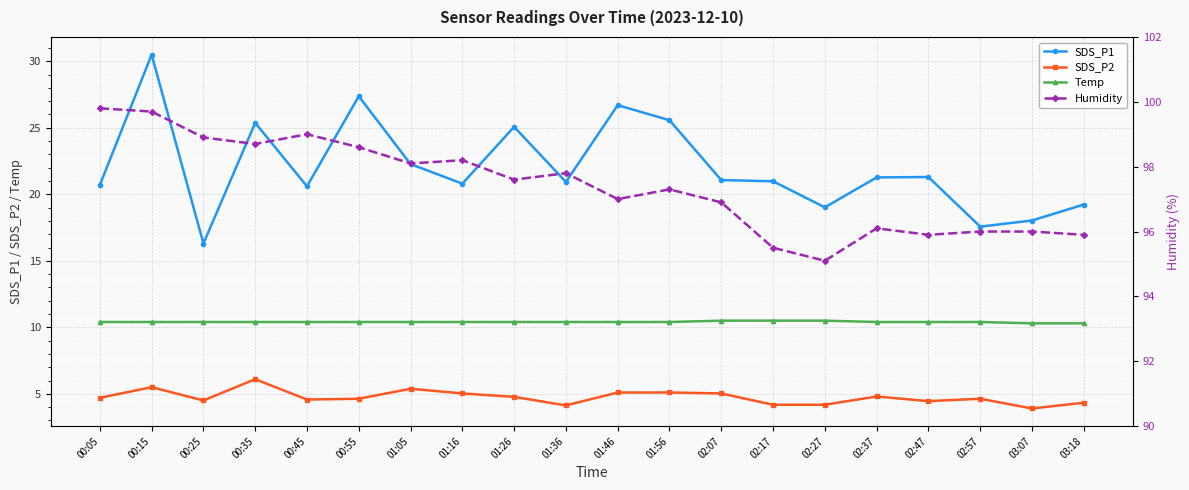

How many lines are shown in the chart?

4